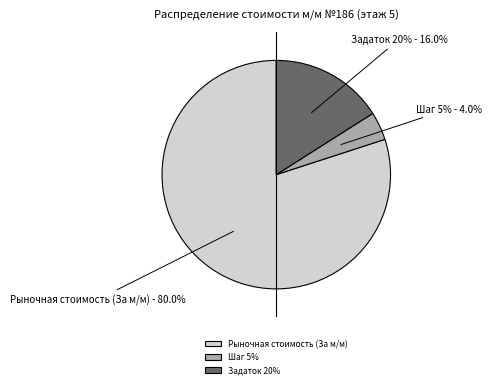

The Рыночная стоимость (За м/м) slice represents 80% of the pie. True or false?

True